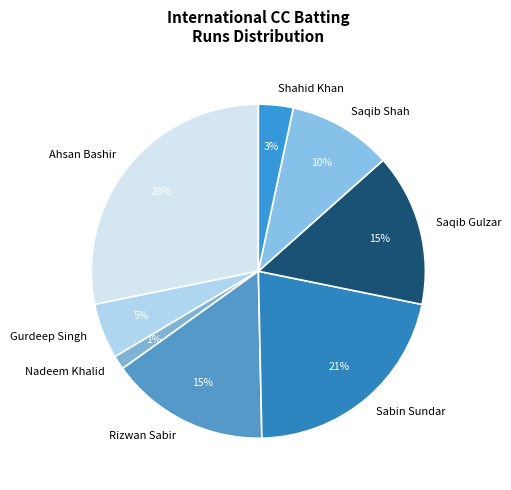

What is the largest slice in the pie chart?

Ahsan Bashir